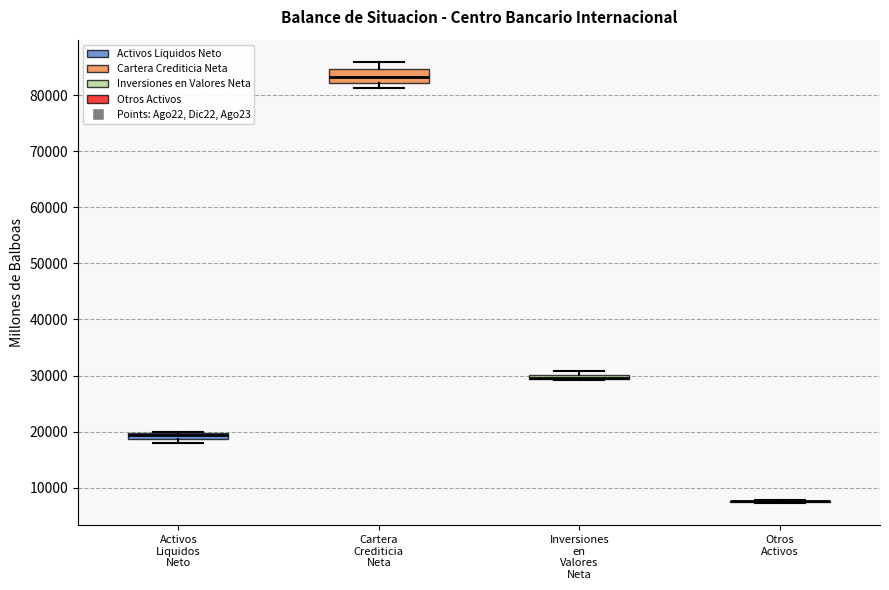

Which box is the tallest, from its lower edge to its upper edge?

Cartera Crediticia Neta